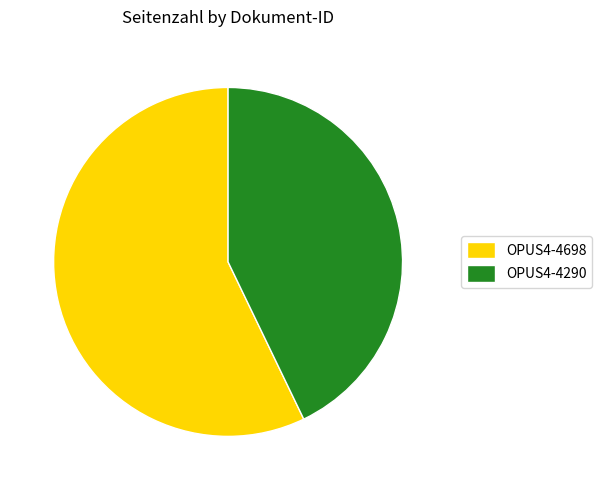

How many segments does this pie chart have?

2